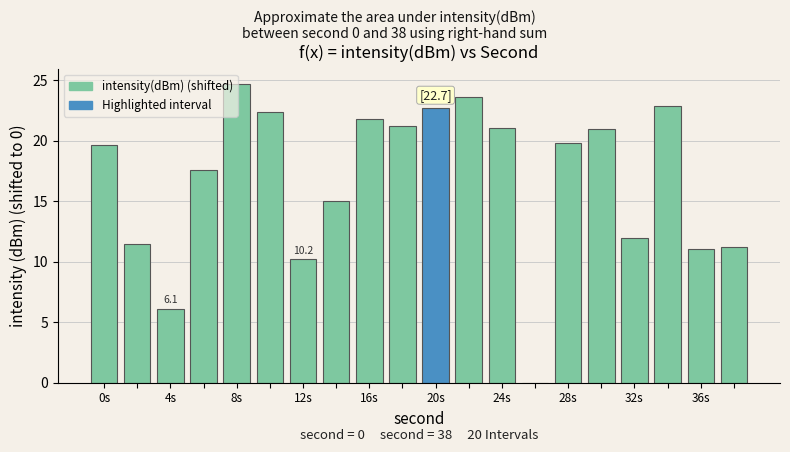

What is the greatest value displayed?

24.7